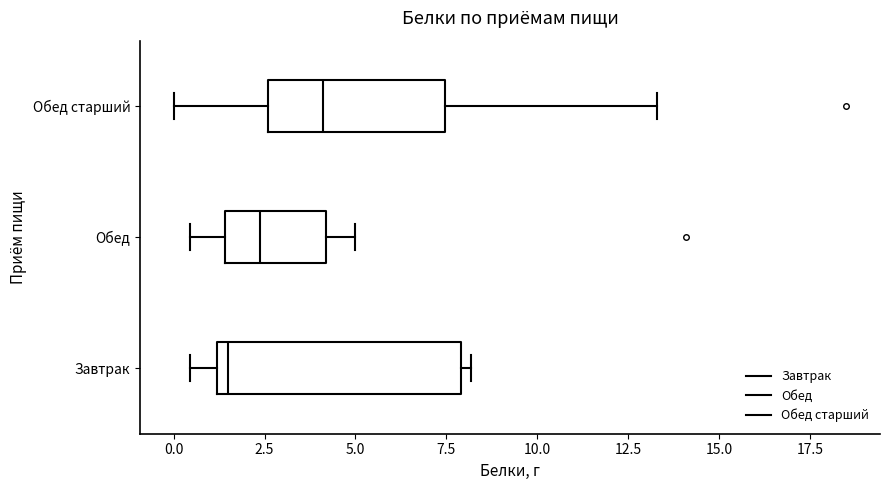

Reading bottom to top, read every box against the x-axis: the position of its median line, the range the box covers, and the ends of its whiskers. The values are not printed on the chart, so give them approximately, as read against the axis.

Завтрак: median 1.5, box 1.0 to 8.0, whiskers 0.5 to 8.0 (just right of the box's right edge)
Обед: median 2.5, box 1.5 to 4.0, whiskers 0.5 to 5.0
Обед старший: median 4.0, box 2.5 to 7.5, whiskers 0.0 to 13.5